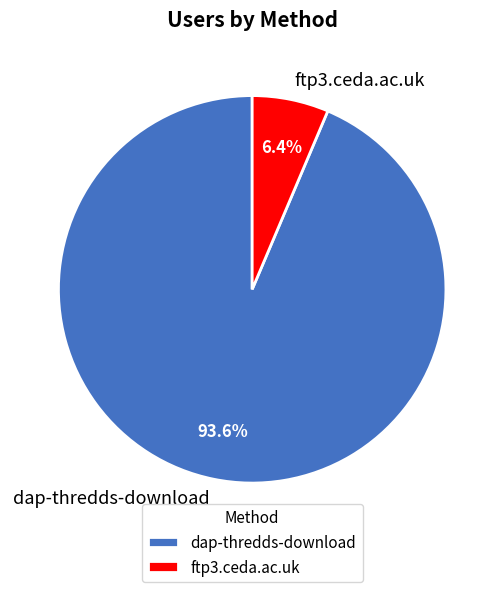

Which slice is the smallest?

ftp3.ceda.ac.uk